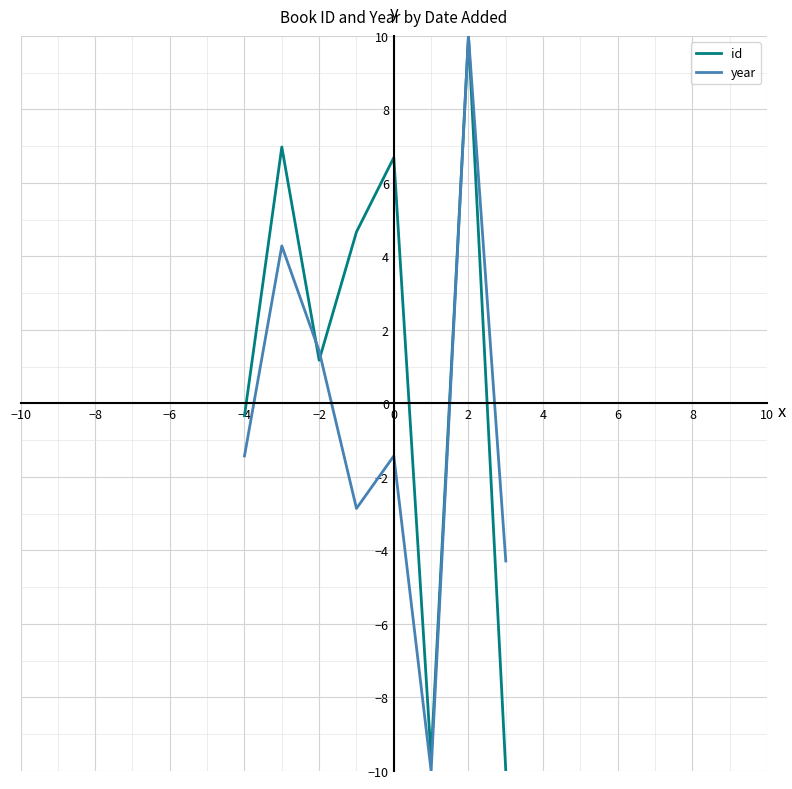

Rank the series by their average value, from highest to lowest.

id, year